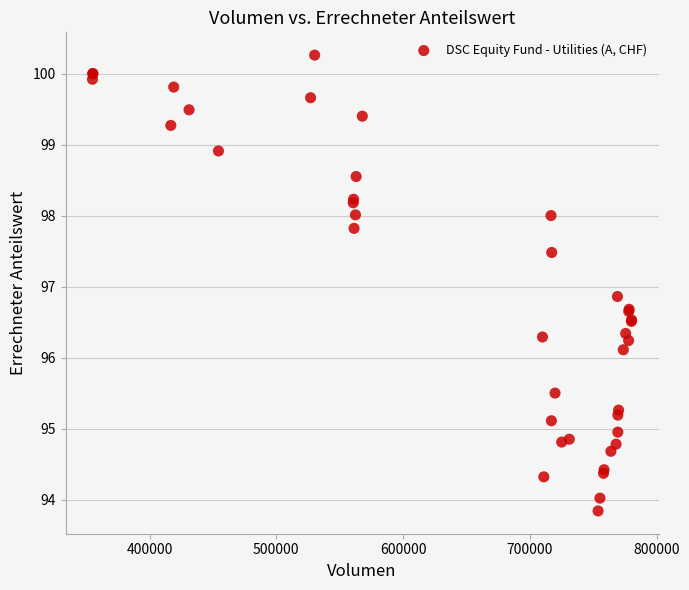

What Y value in the scatter plot is closest to 97?

96.9